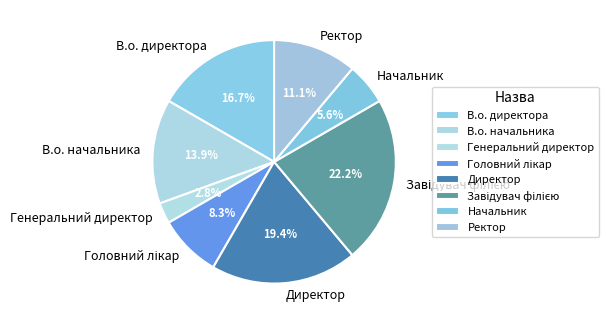

Is Генеральний директор the majority of the pie?

No